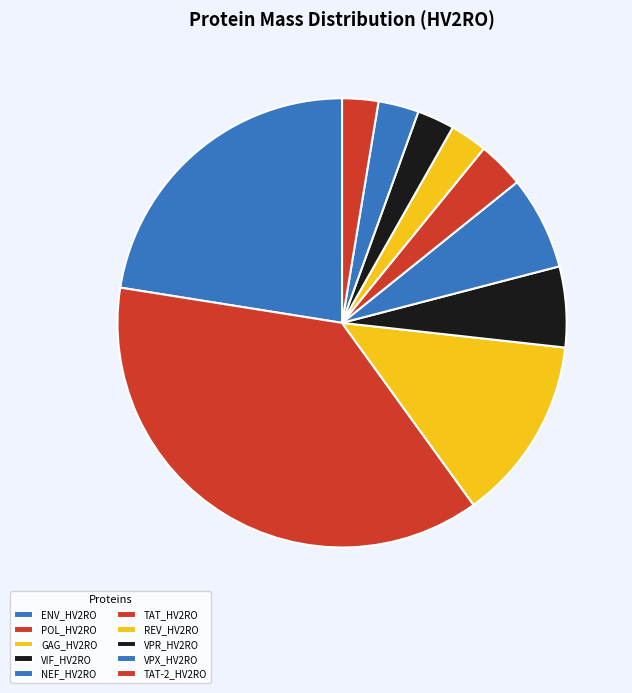

What is the change in value from GAG_HV2RO to TAT-2_HV2RO?

-46941.1